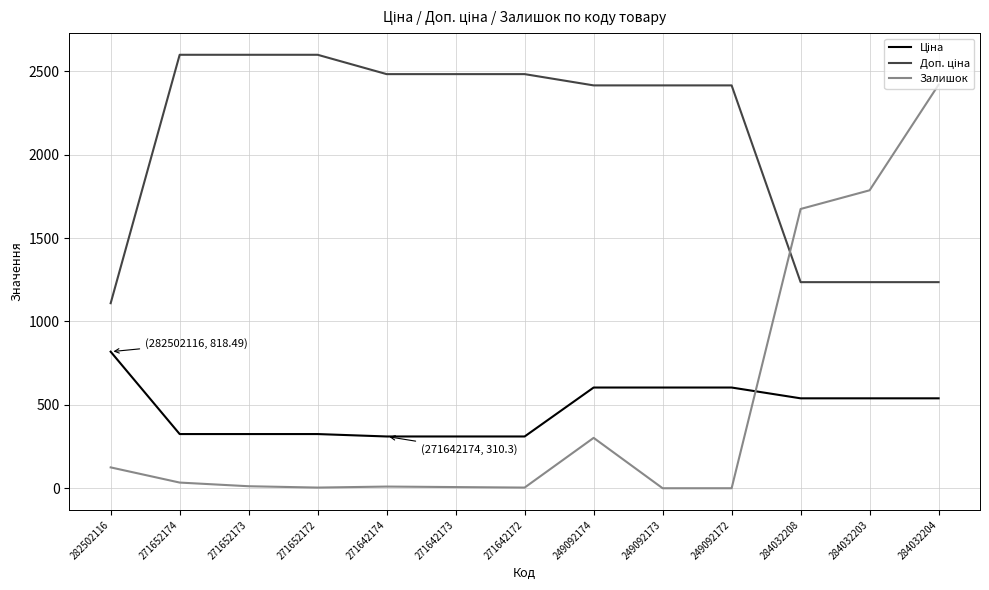

How many lines are shown in the chart?

3